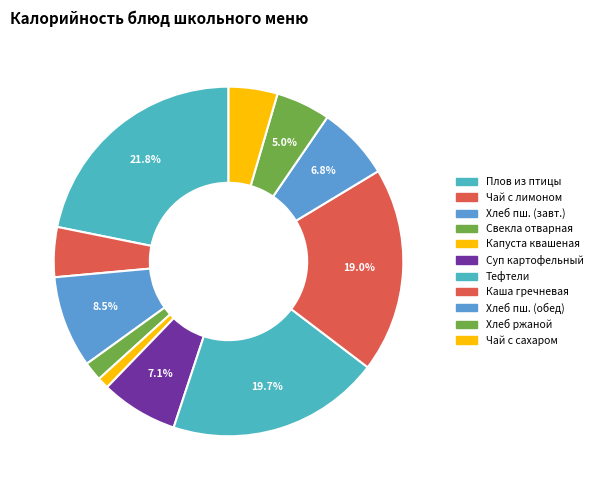

How many slices are in this pie chart?

11